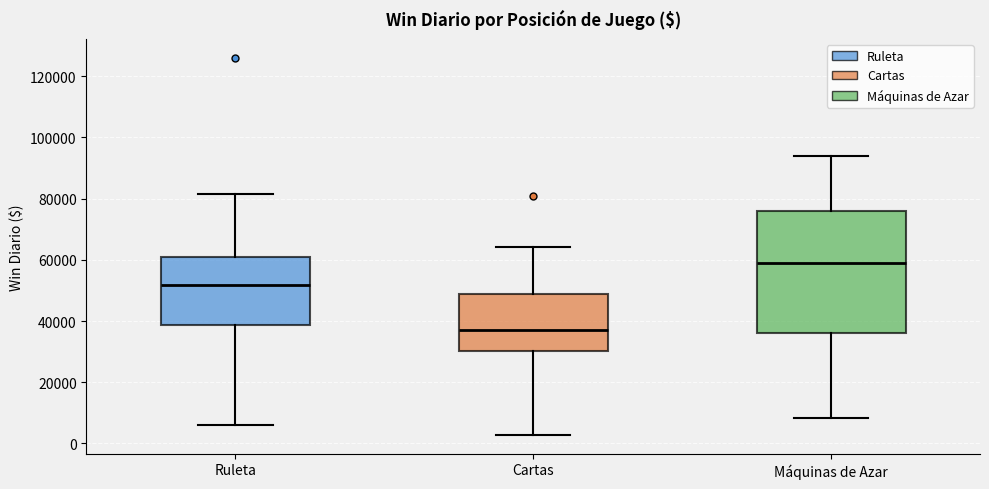

Which box is the tallest, from its lower edge to its upper edge?

Máquinas de Azar